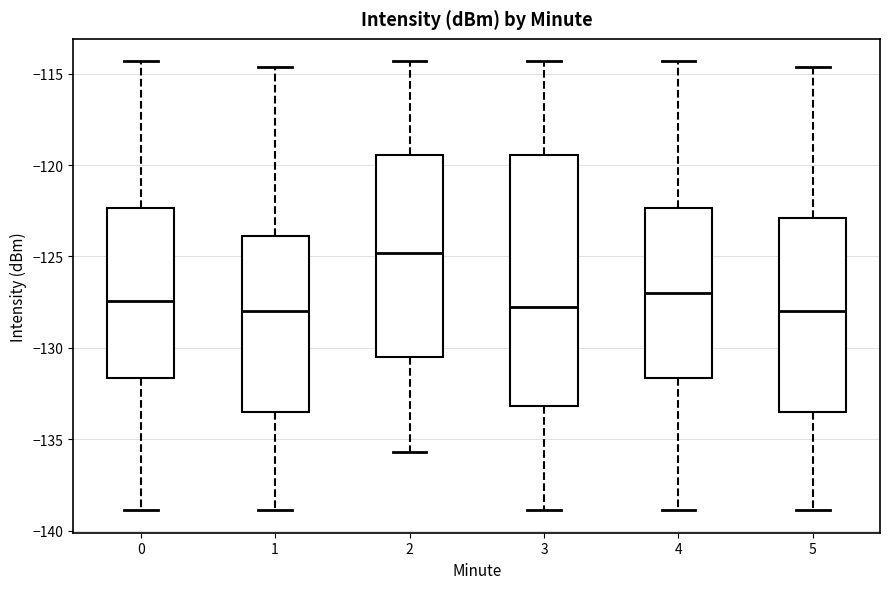

Comparing the boxes themselves (not the whiskers), which one is the tallest?

3